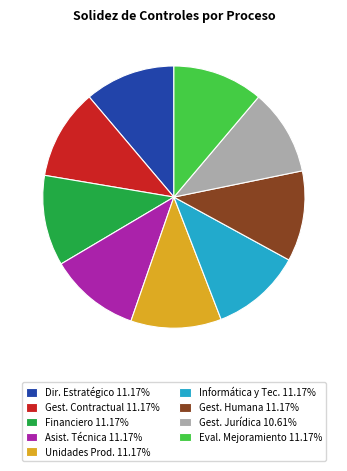

Do Gest. Humana 11.17% and Unidades Prod. 11.17% together represent more than half of the pie?

No